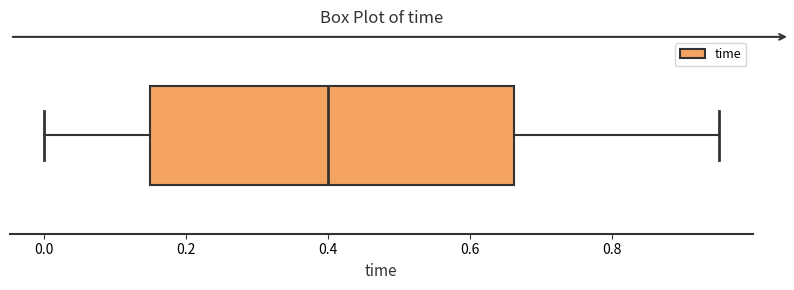

Where does the left whisker of the box end on the x-axis? The values are not printed on the chart, so give them approximately, as read against the axis.

0.00